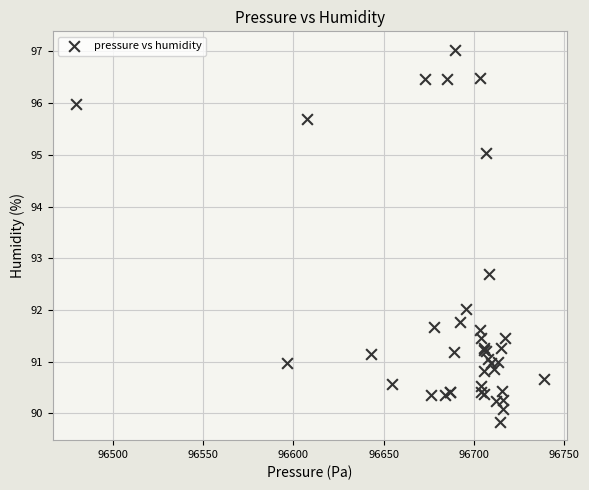

What Y value in the scatter plot is closest to 93?

92.7